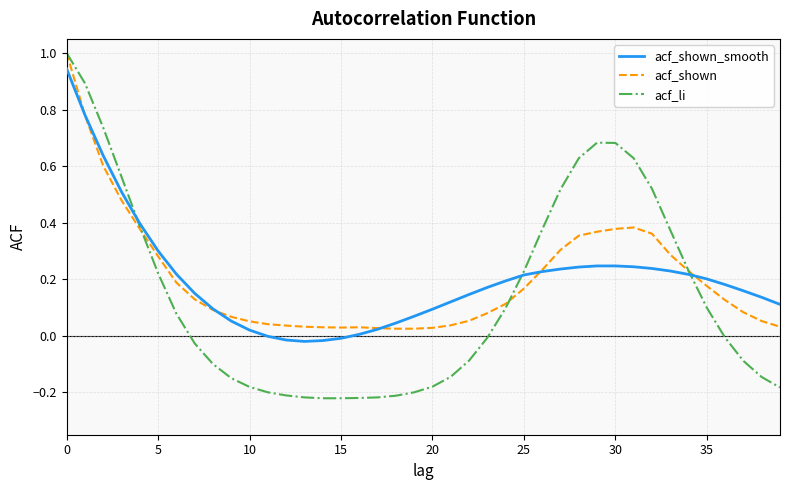

What are all the series names shown in the legend?

acf_shown_smooth, acf_shown, acf_li